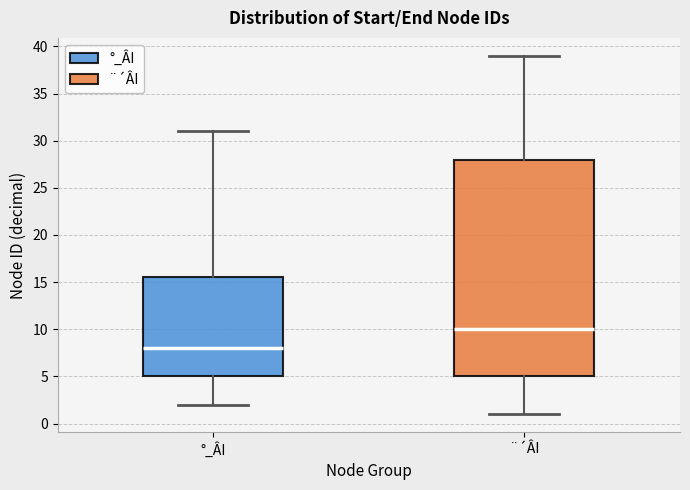

Comparing the boxes themselves (not the whiskers), which one is the tallest?

¨´ÂI